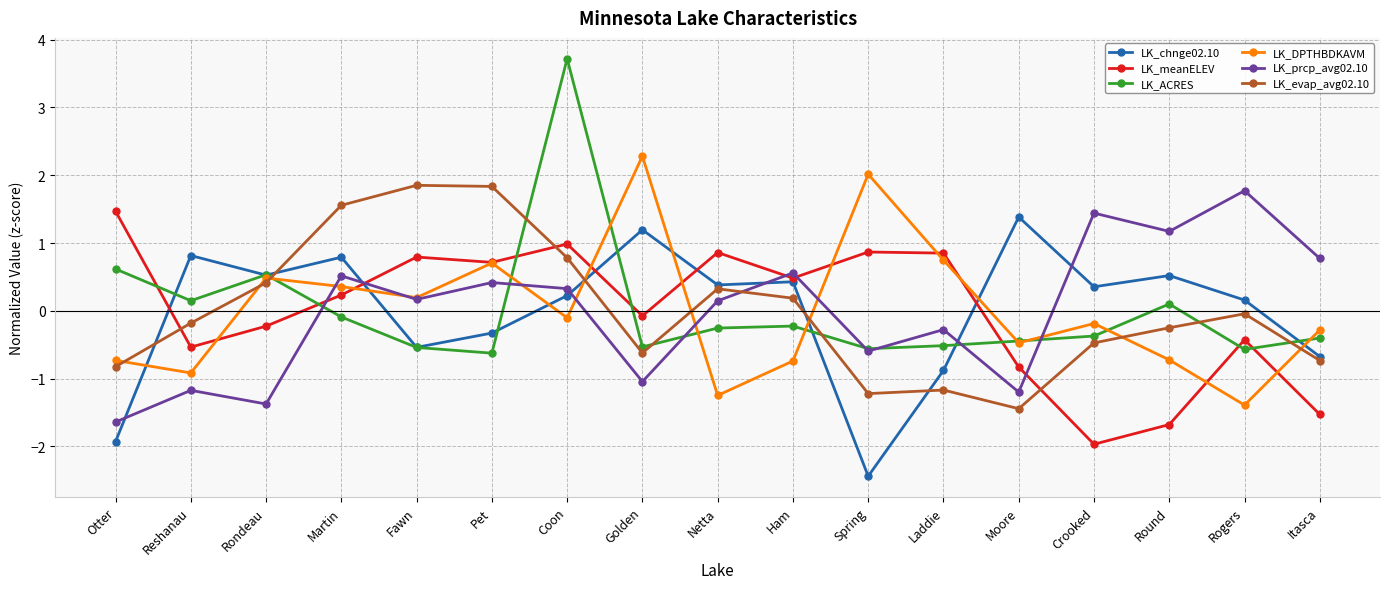

How many intersections are there between LK_ACRES and LK_evap_avg02.10?

6